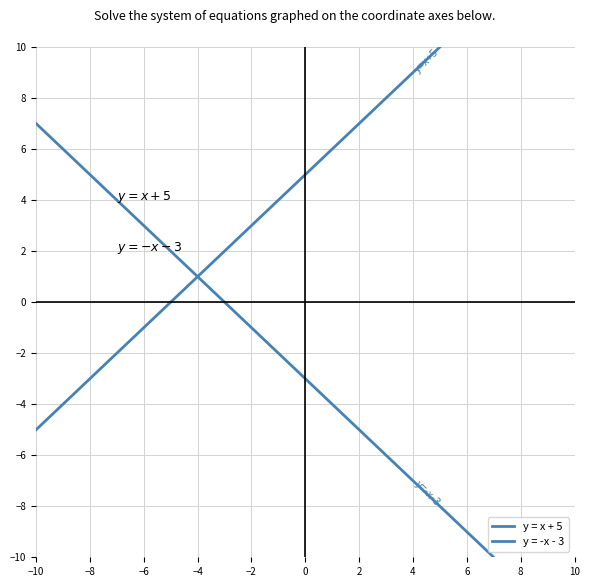

List the labels in order of value, largest first.

10, 8, 6, 4, 2, 0, −2, −4, −6, −8, −10